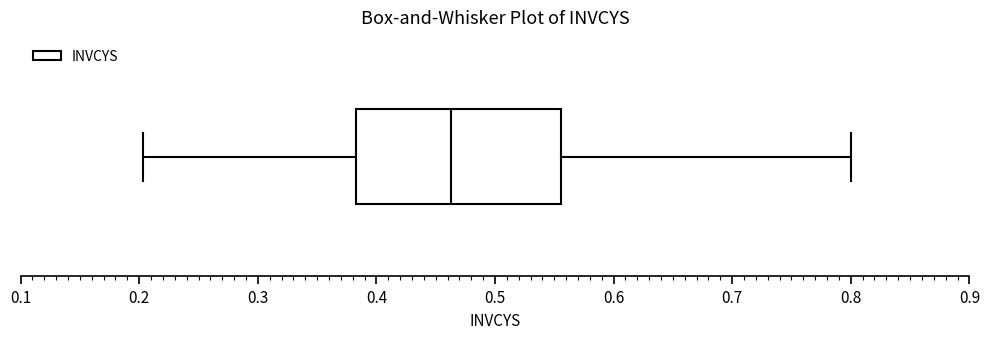

Where does the median line of the box sit on the x-axis? The values are not printed on the chart, so give them approximately, as read against the axis.

0.46